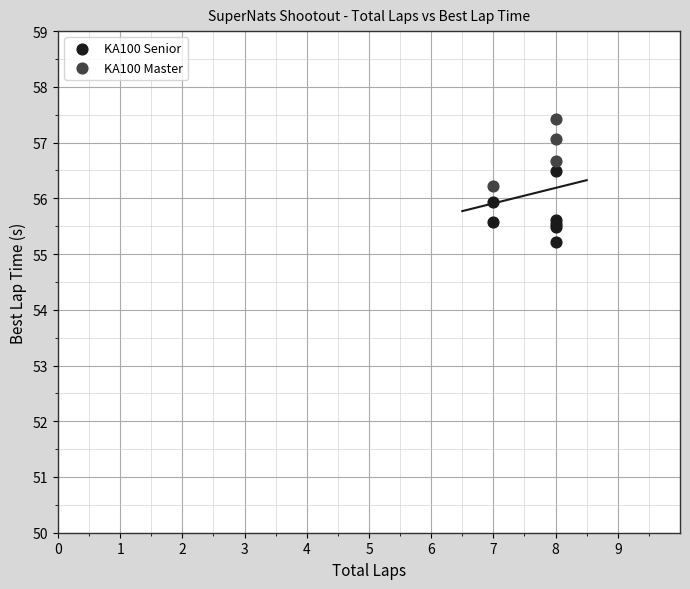

Which series reaches the minimum Y coordinate?

KA100 Senior